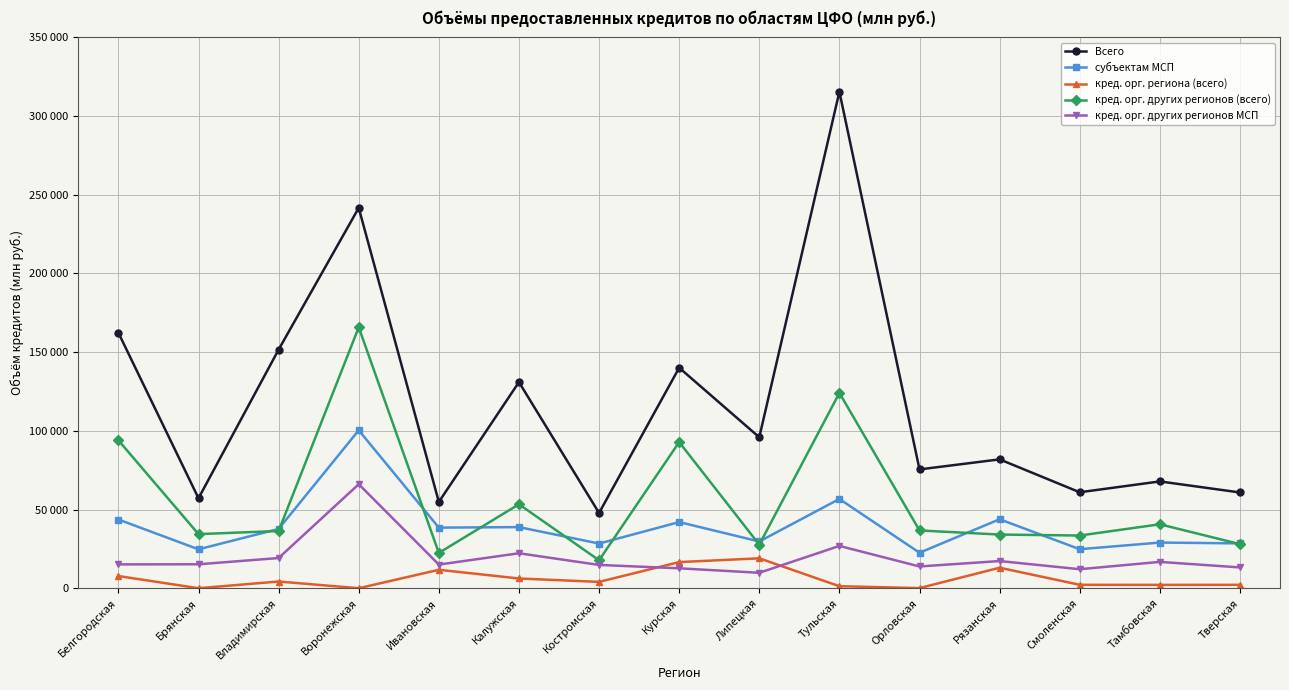

List the labels in order of субъектам МСП value, largest first.

Воронежская, Тульская, Рязанская, Белгородская, Курская, Калужская, Ивановская, Владимирская, Липецкая, Тамбовская, Тверская, Костромская, Смоленская, Брянская, Орловская